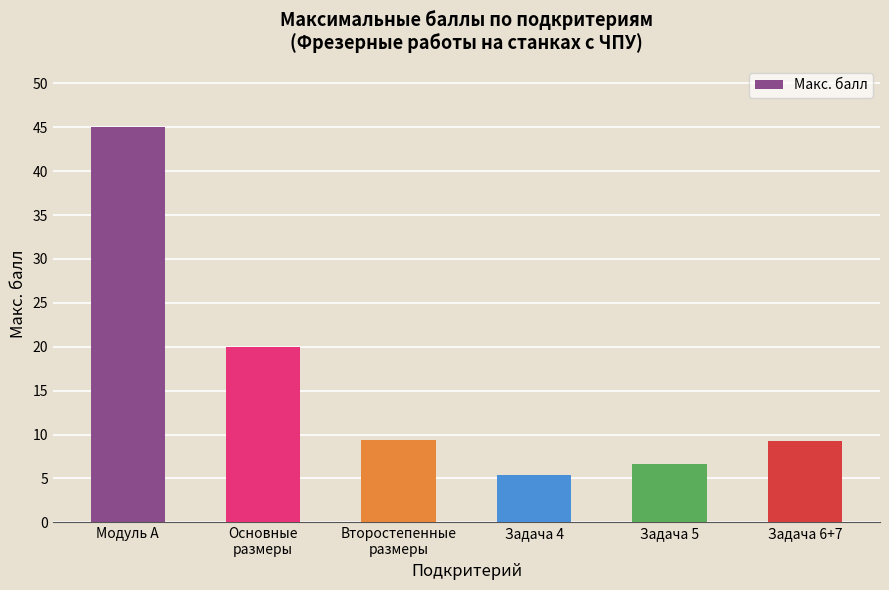

Is it true that the value at Модуль А is 60.4?

False